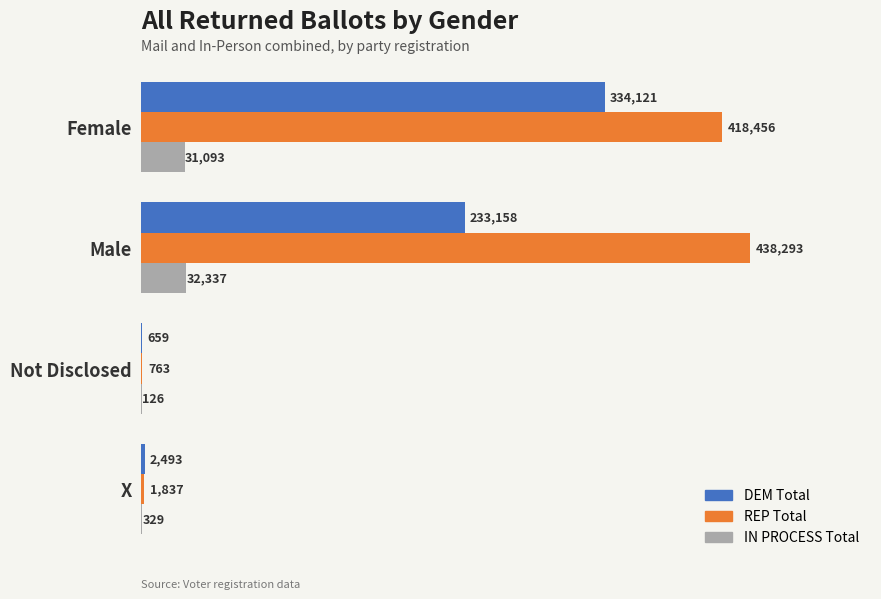

Which series has the largest total across all categories?

REP Total